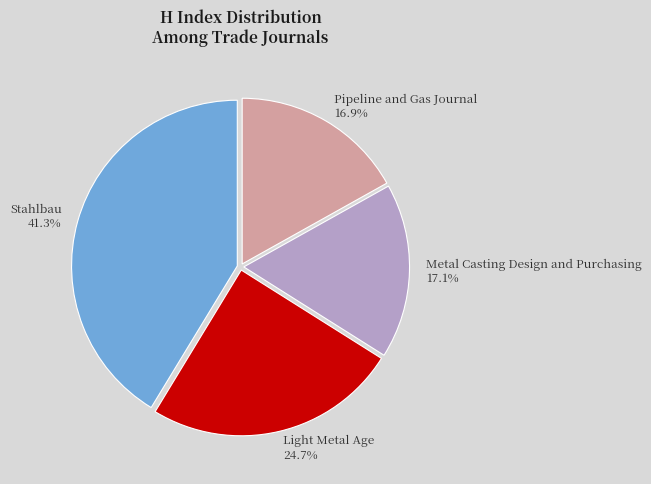

To the nearest percent, what is the difference between the largest and smallest slice percentages?

24%